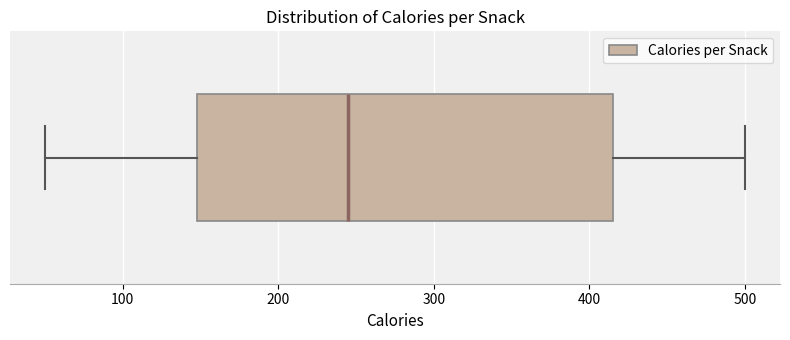

Read this box plot against the x-axis: the position of the median line, the range covered by the box, and the ends of both whiskers. The values are not printed on the chart, so give them approximately, as read against the axis.

median 250, box 150 to 420, whiskers 50 to 500